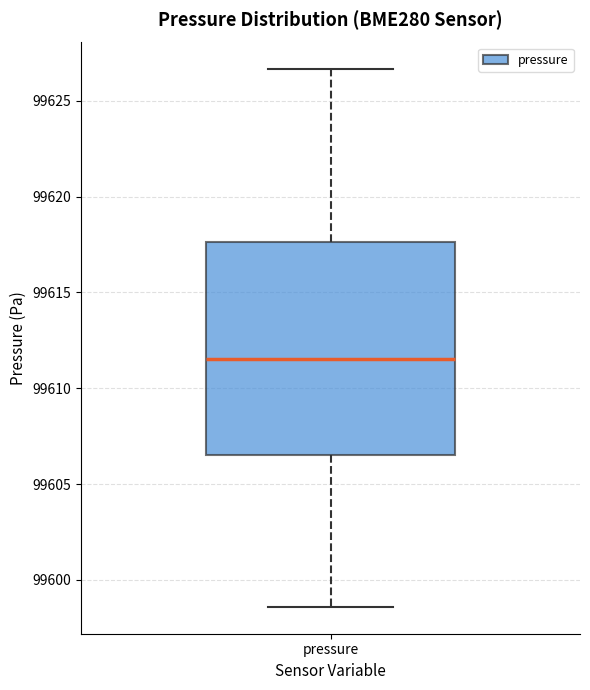

Read this box plot against the y-axis: the position of the median line, the range covered by the box, and the ends of both whiskers. The values are not printed on the chart, so give them approximately, as read against the axis.

median 99611.5, box 99606.5 to 99617.5, whiskers 99598.5 to 99626.5